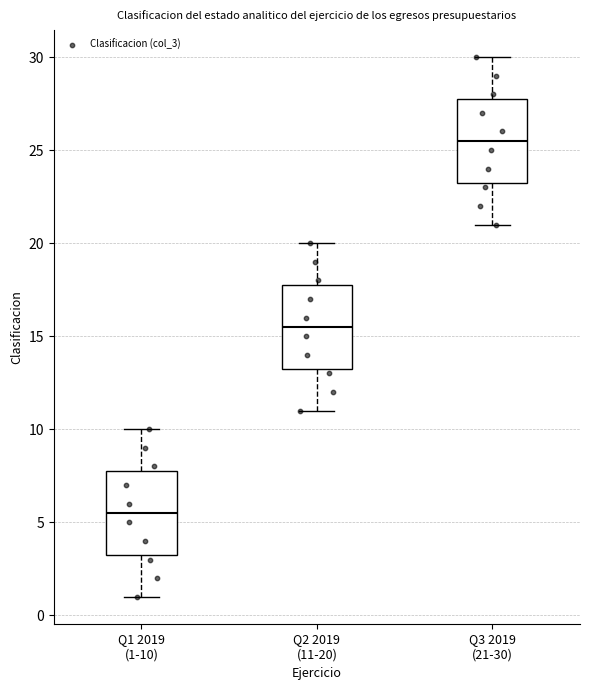

Which box has the highest median line?

Q3 2019 (21-30)